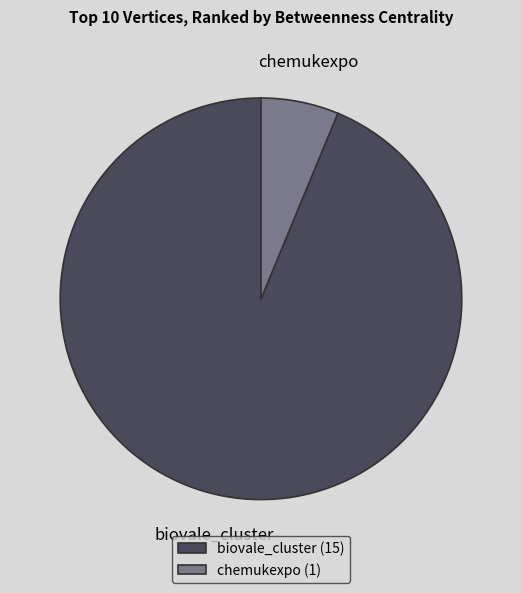

Which has a higher value, biovale_cluster or chemukexpo?

biovale_cluster